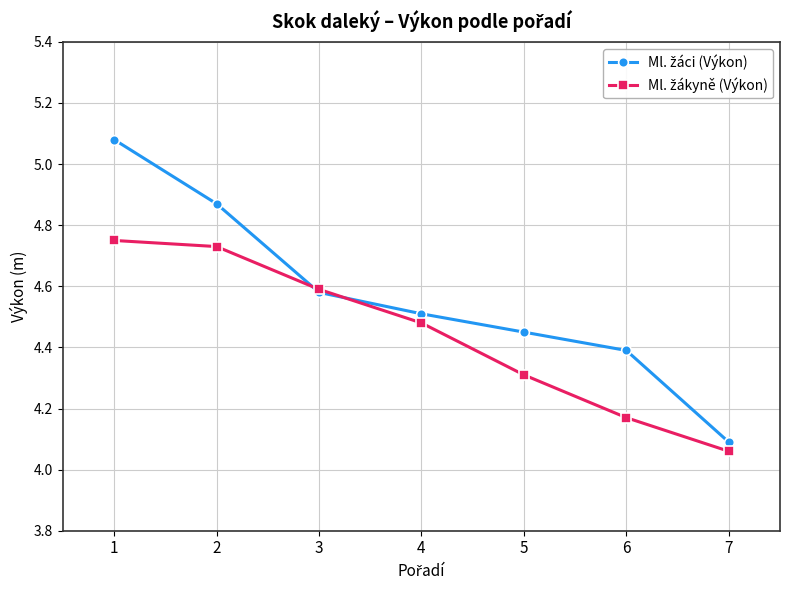

What is the total value across all series at 6?

8.6